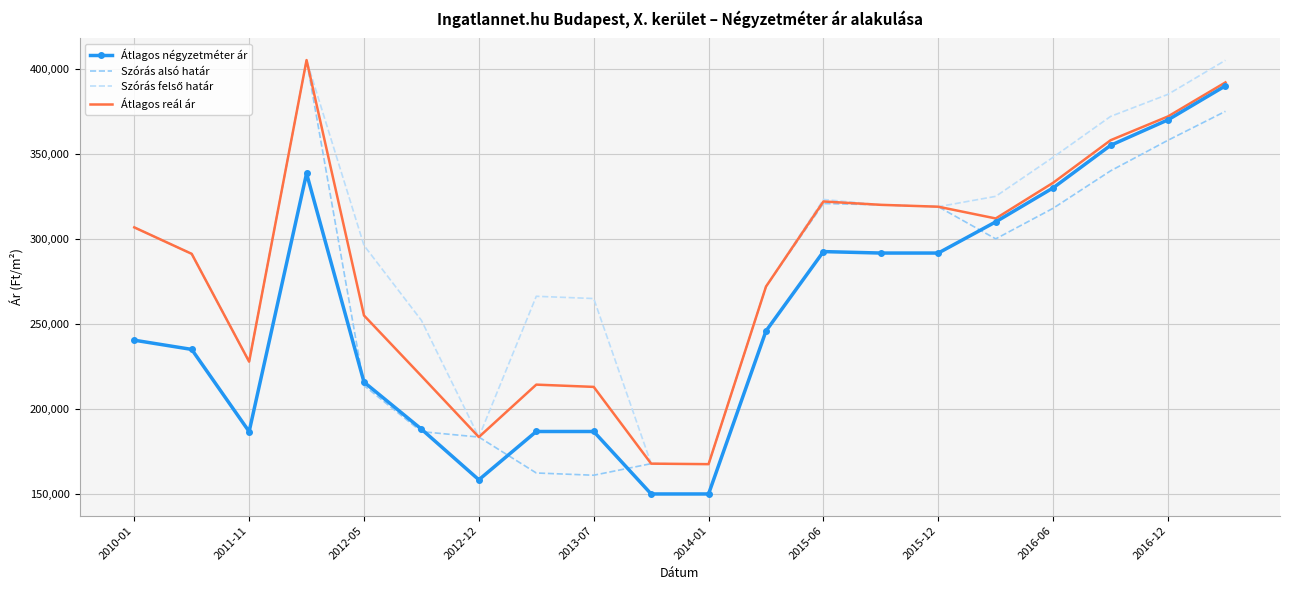

What is the smallest value displayed?

150000